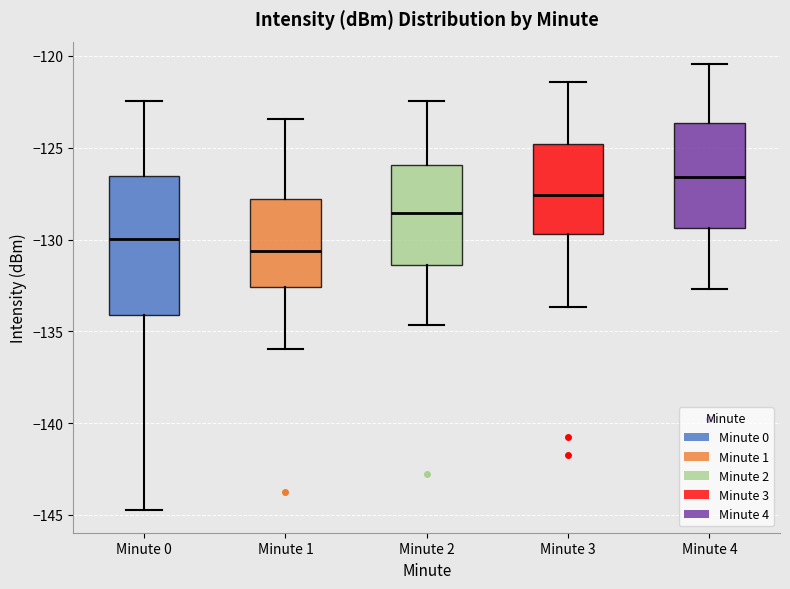

Reading left to right, transcribe this box plot: for each box, give where its median line is, the range the box spans, and where its two whiskers end, as read against the y-axis. The values are not printed on the chart, so give them approximately, as read against the axis.

Minute 0: median -130.0, box -134.0 to -126.5, whiskers -145.0 to -122.5
Minute 1: median -130.5, box -132.5 to -128.0, whiskers -136.0 to -123.5
Minute 2: median -128.5, box -131.5 to -126.0, whiskers -134.5 to -122.5
Minute 3: median -127.5, box -129.5 to -125.0, whiskers -133.5 to -121.5
Minute 4: median -126.5, box -129.5 to -123.5, whiskers -132.5 to -120.5